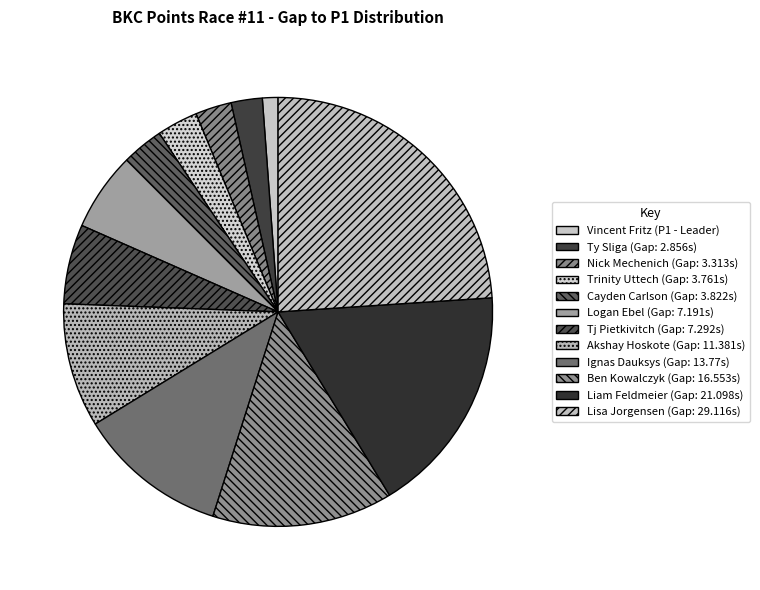

Count the number of slices in the pie.

12